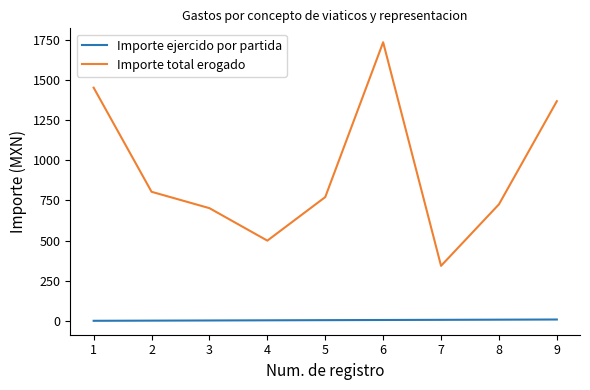

What is the maximum value shown in the chart?

1734.7